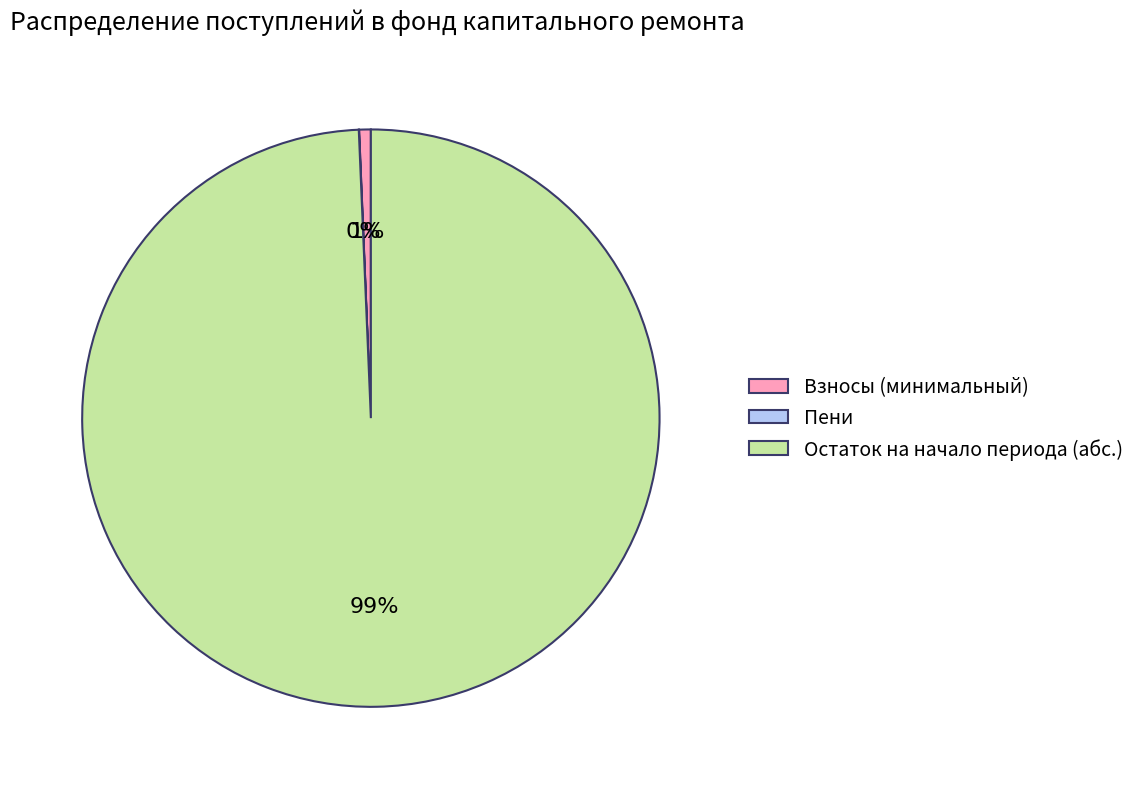

Is there a majority slice in this chart?

Yes